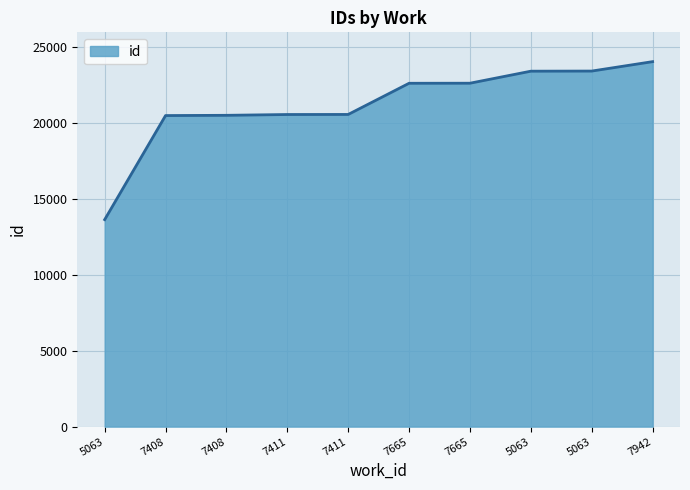

At which category does the chart reach its minimum across all series?

5063